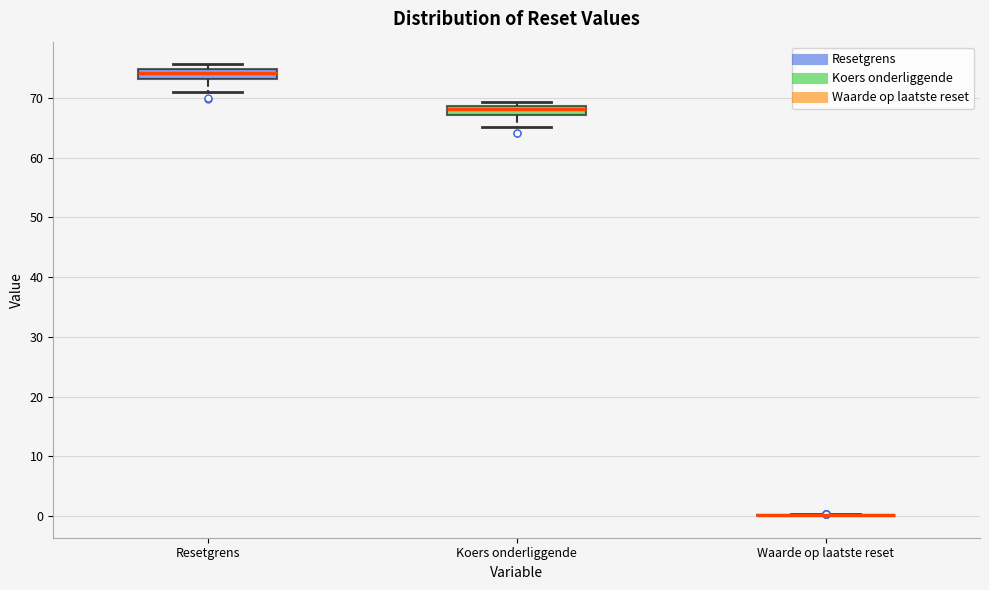

Where is the upper edge of the box for Koers onderliggende on the y-axis? The values are not printed on the chart, so give them approximately, as read against the axis.

69